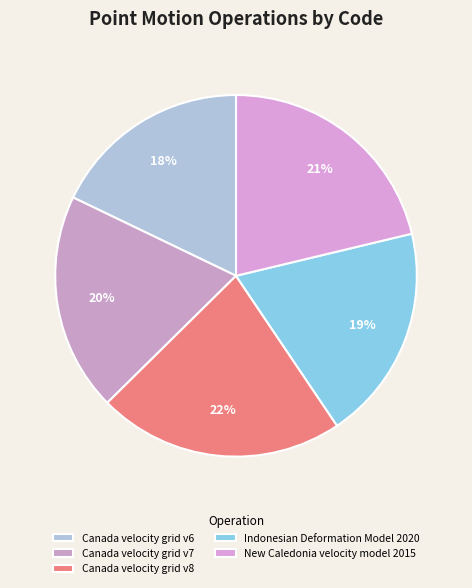

What percentage is the Canada velocity grid v6 slice, to the nearest percent?

18%